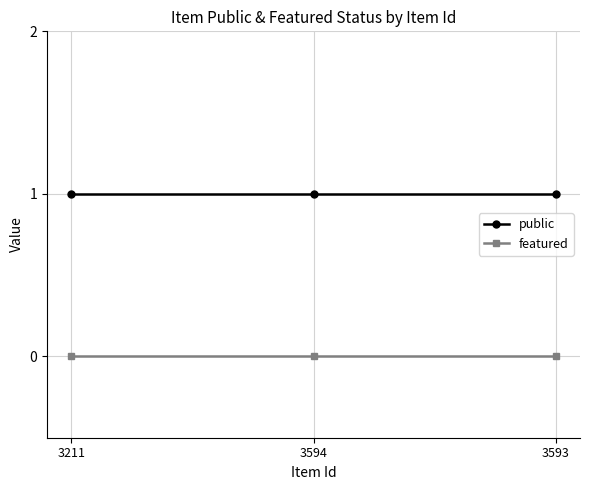

What is the label of the 2nd point from the right?

3594